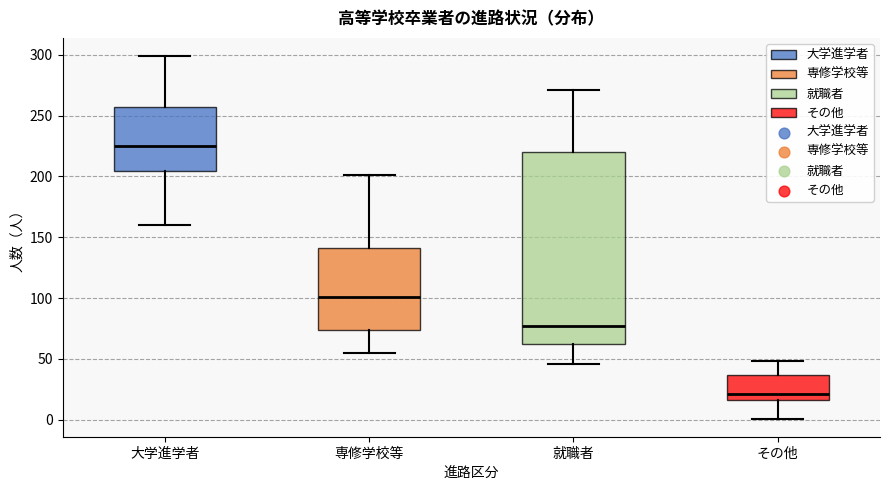

Where is the upper edge of the box for その他 on the y-axis? The values are not printed on the chart, so give them approximately, as read against the axis.

35